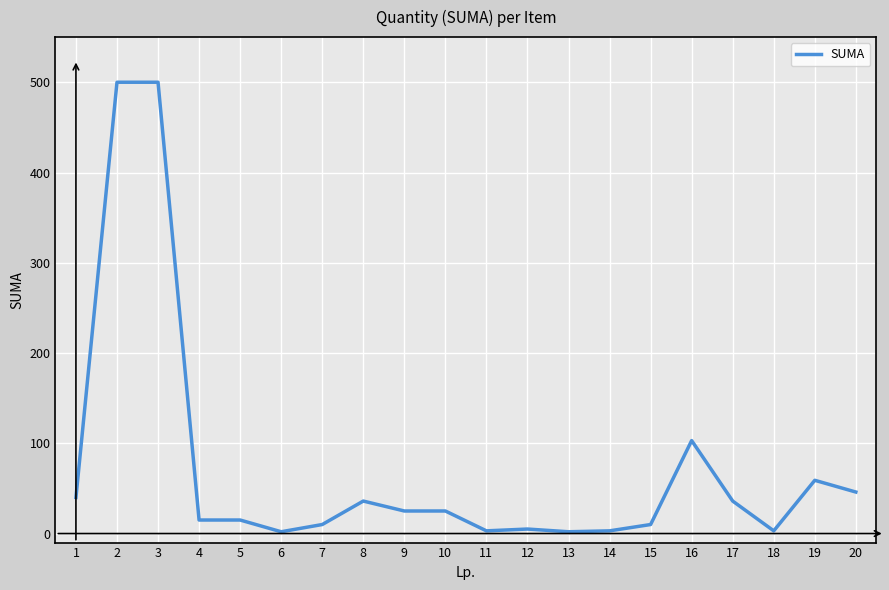

Count the number of categories in the chart.

20